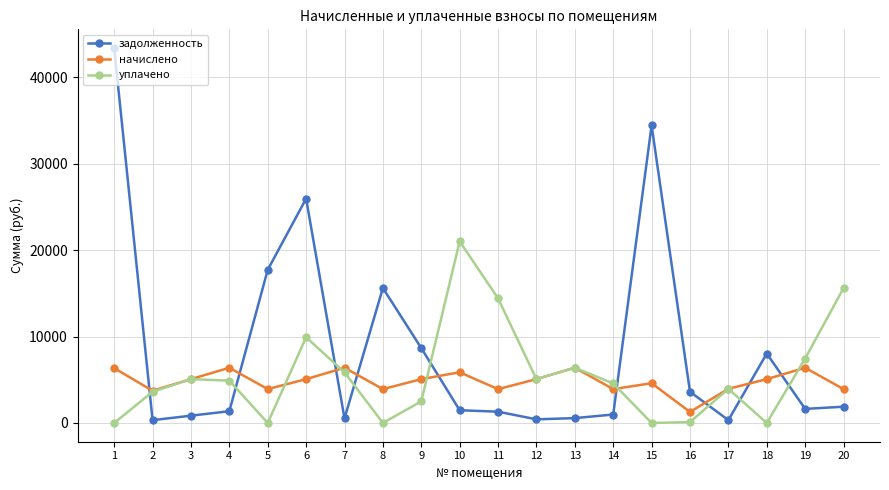

What is the difference between the maximum and minimum values in the начислено series?

5116.8